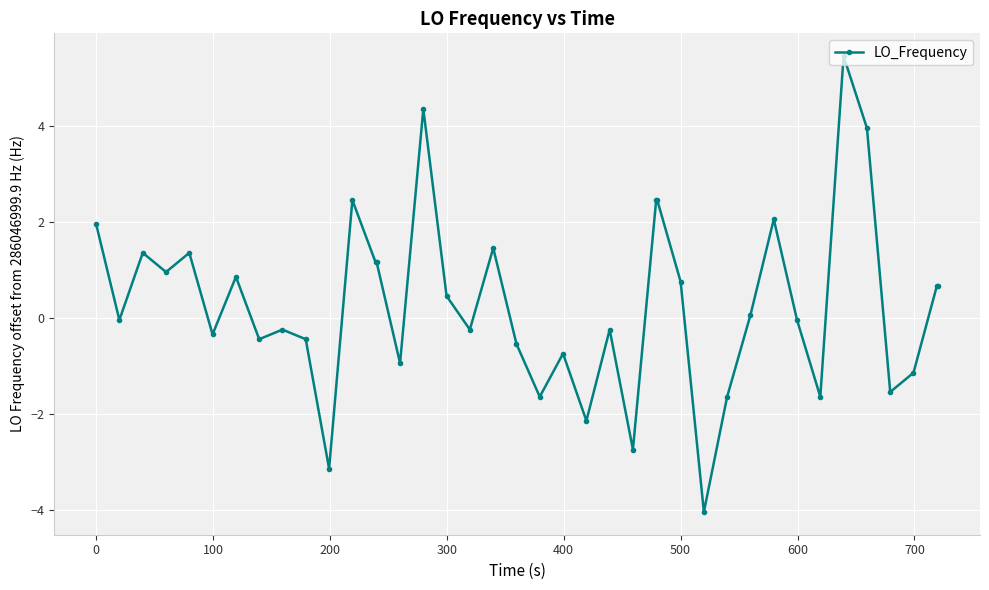

What is the value of the 29th point from the left?

-4.1